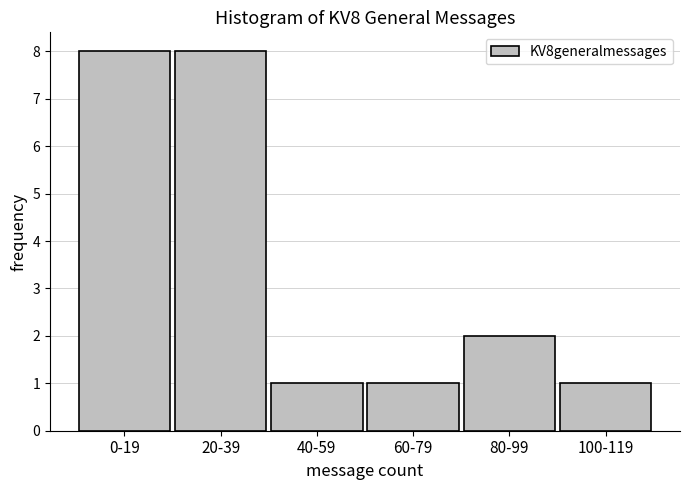

Reading left to right, transcribe all the data shown in this chart.

8	8	1	1	2	1